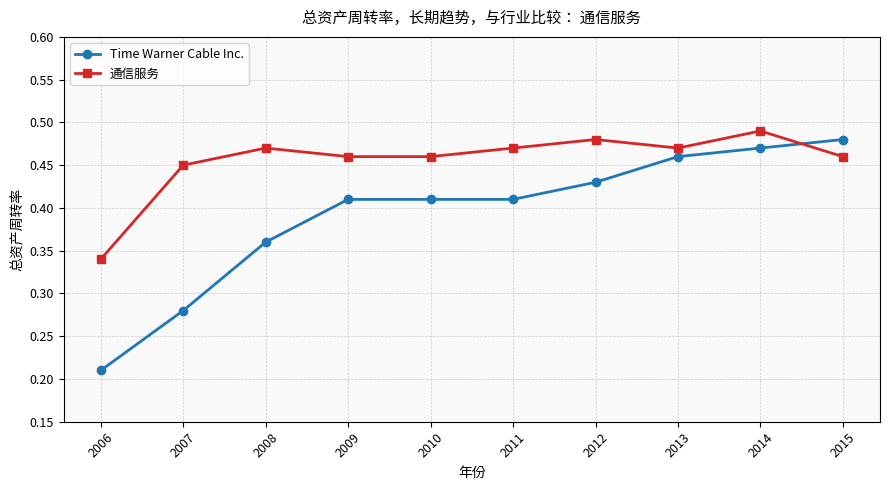

What are all the series names shown in the legend?

Time Warner Cable Inc., 通信服务